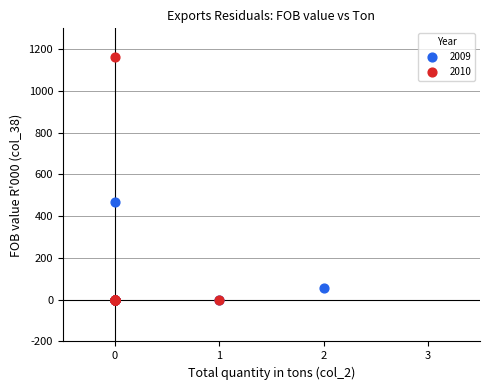

Which series has the widest spread of Y values?

2010